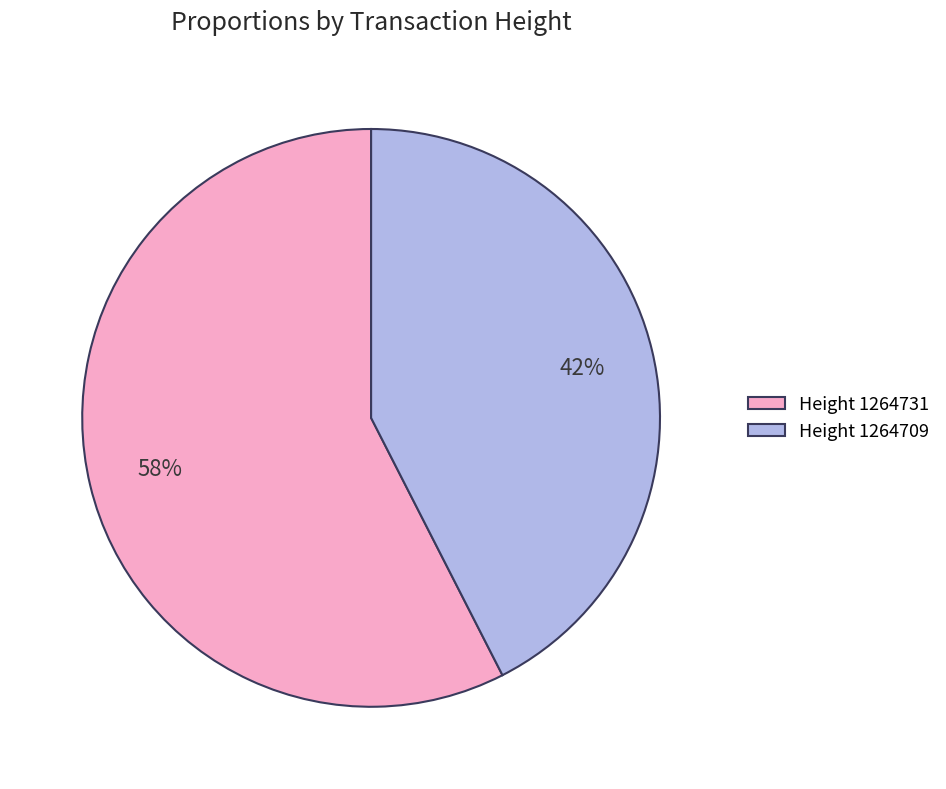

Is the sum of Height 1264731 and Height 1264709 greater than half?

Yes